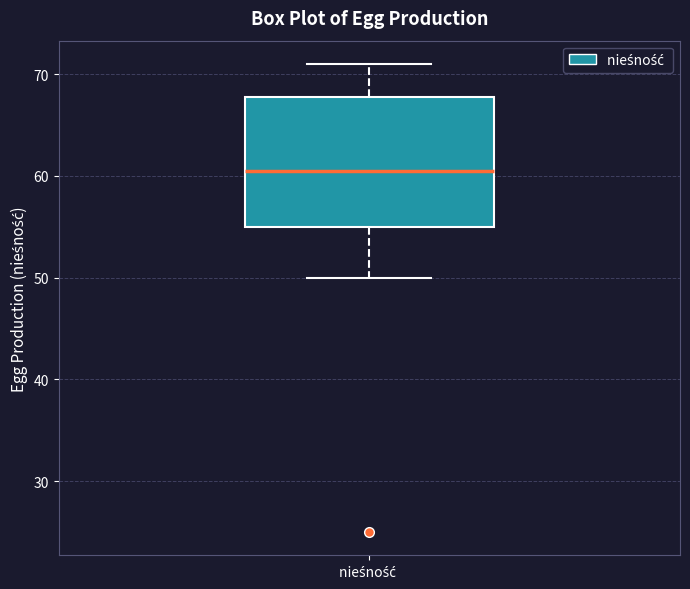

Transcribe this box plot: give where the median line is, the range the box spans, and where the two whiskers end, as read against the y-axis. The values are not printed on the chart, so give them approximately, as read against the axis.

median 61, box 55 to 68, whiskers 50 to 71